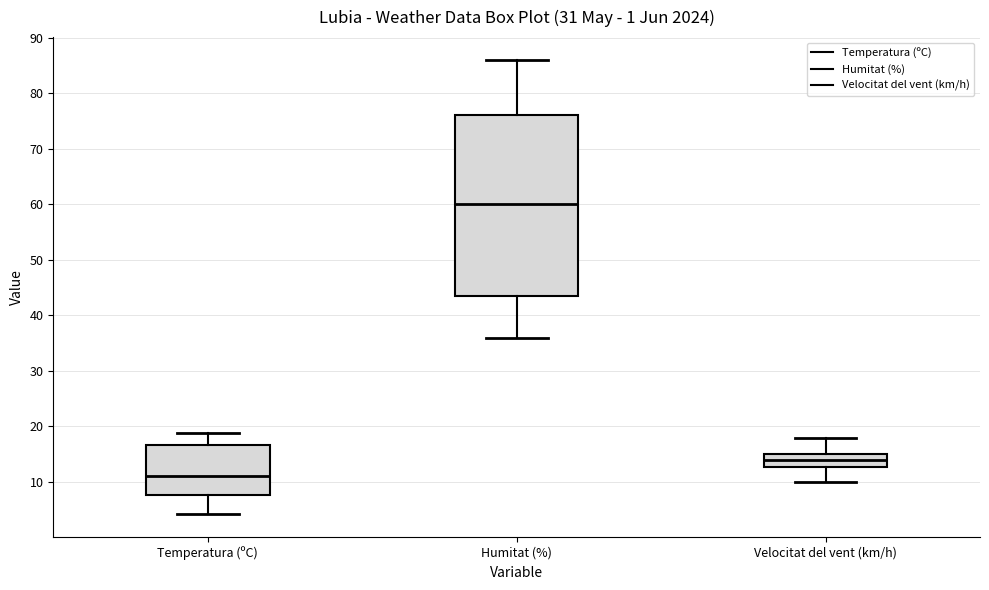

Reading left to right, read every box against the y-axis: the position of its median line, the range the box covers, and the ends of its whiskers. The values are not printed on the chart, so give them approximately, as read against the axis.

Temperatura (ºC): median 11, box 8 to 17, whiskers 4 to 19
Humitat (%): median 60, box 44 to 76, whiskers 36 to 86
Velocitat del vent (km/h): median 14, box 13 to 15, whiskers 10 to 18